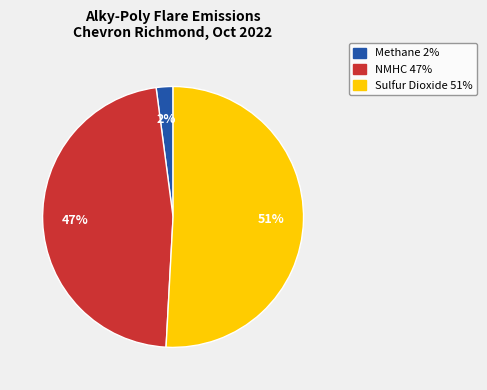

What is the majority slice?

Sulfur Dioxide